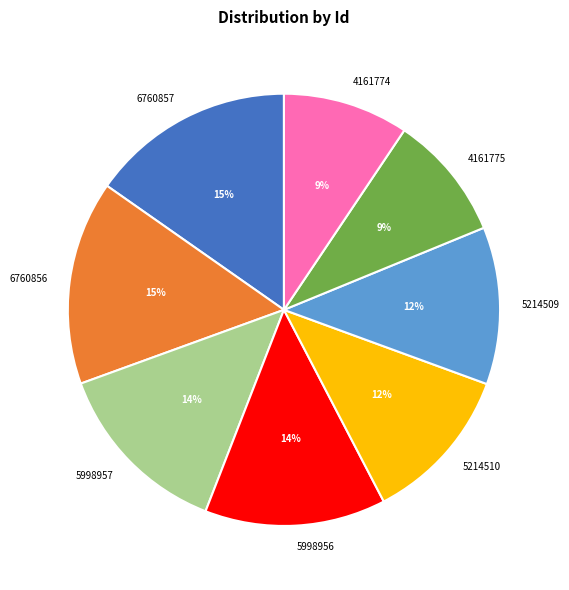

Approximately how many times larger is the value at 5214510 compared to 5998956?

0.9